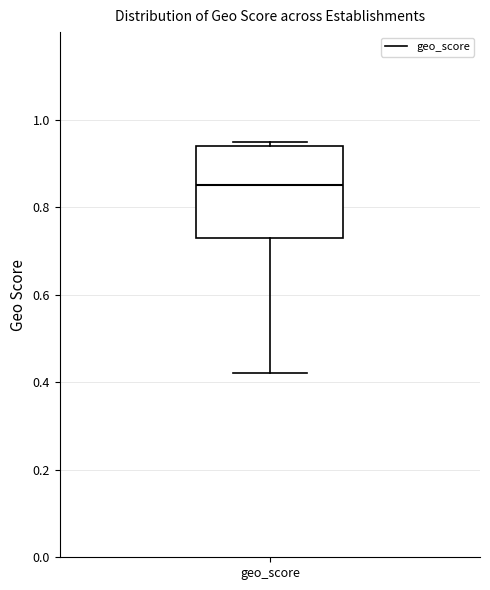

Read this box plot against the y-axis: the position of the median line, the range covered by the box, and the ends of both whiskers. The values are not printed on the chart, so give them approximately, as read against the axis.

median 0.86, box 0.74 to 0.94, whiskers 0.42 to 0.96